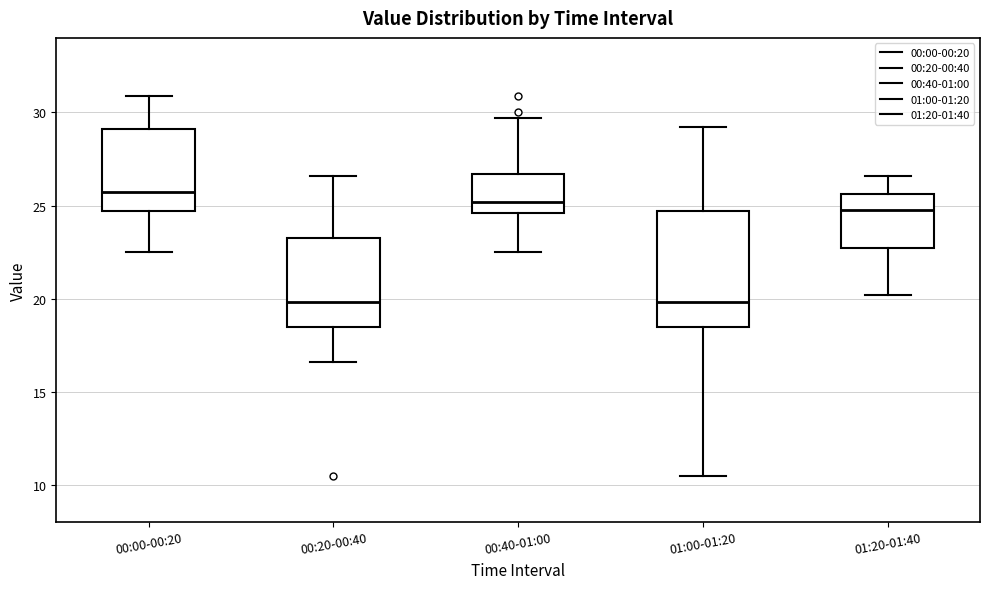

Which box is the tallest, from its lower edge to its upper edge?

01:00-01:20